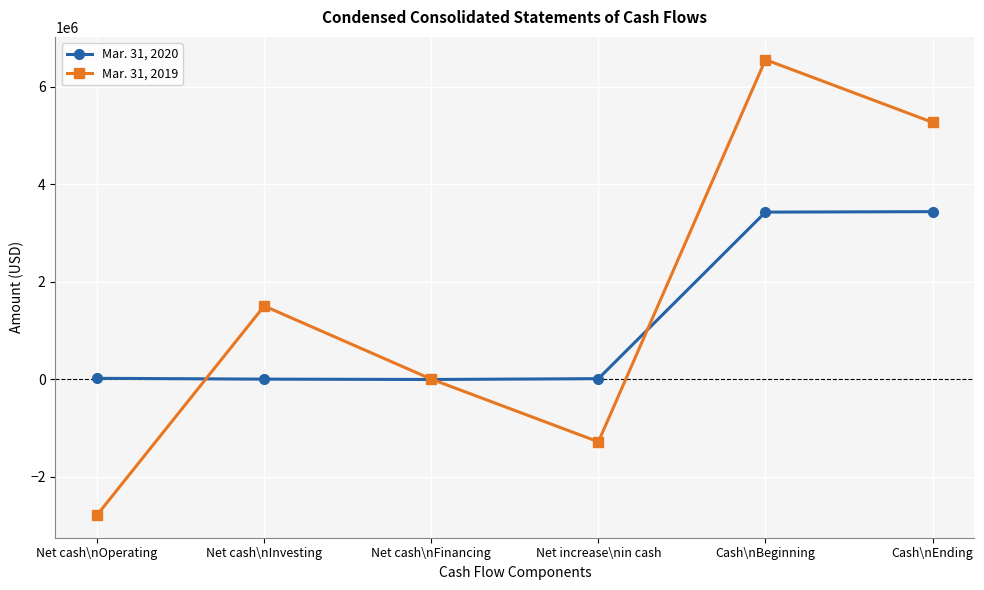

Between which two adjacent categories do Mar. 31, 2020 and Mar. 31, 2019 first intersect?

Net cash\nOperating and Net cash\nInvesting